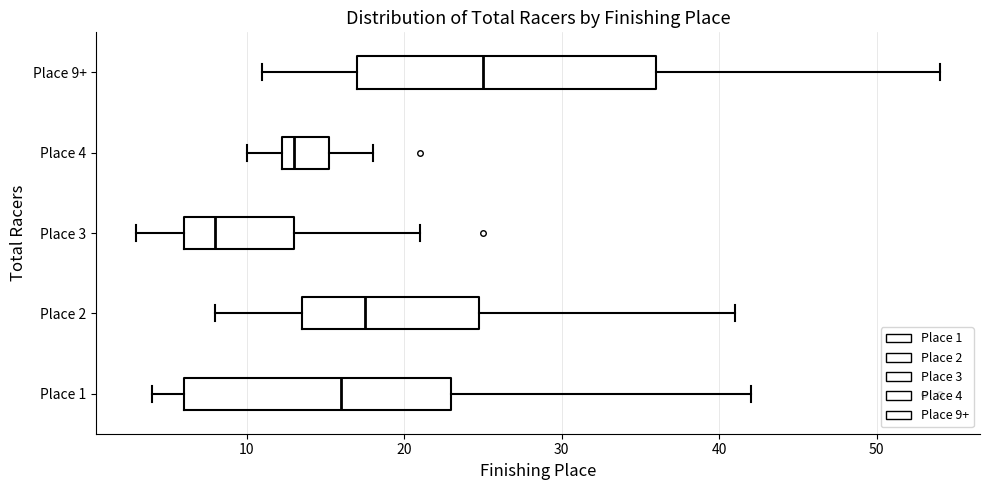

Which box is the widest, from its left edge to its right edge?

Place 9+